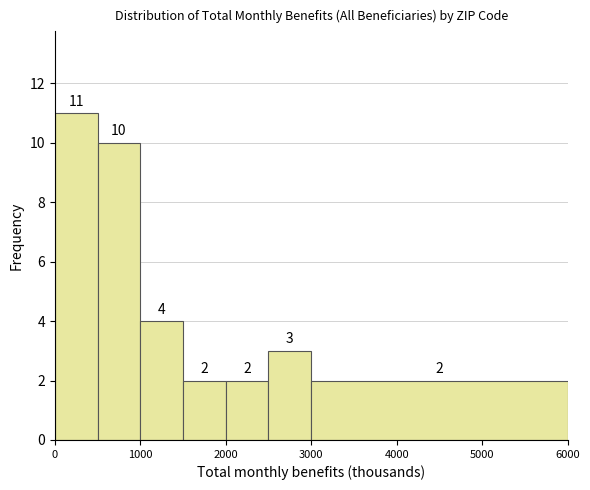

What is the height of the bar covering 1500 to 2000 on the x-axis?

2